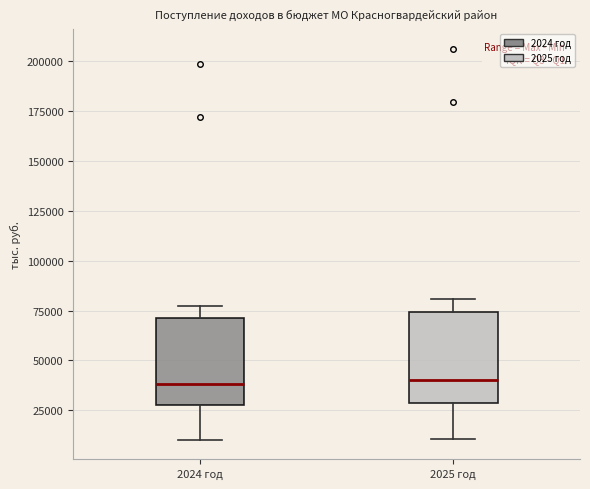

Reading left to right, transcribe this box plot: for each box, give where its median line is, the range the box spans, and where its two whiskers end, as read against the y-axis. The values are not printed on the chart, so give them approximately, as read against the axis.

2024 год: median 40000, box 30000 to 70000, whiskers 10000 to 75000
2025 год: median 40000, box 30000 to 75000, whiskers 10000 to 80000